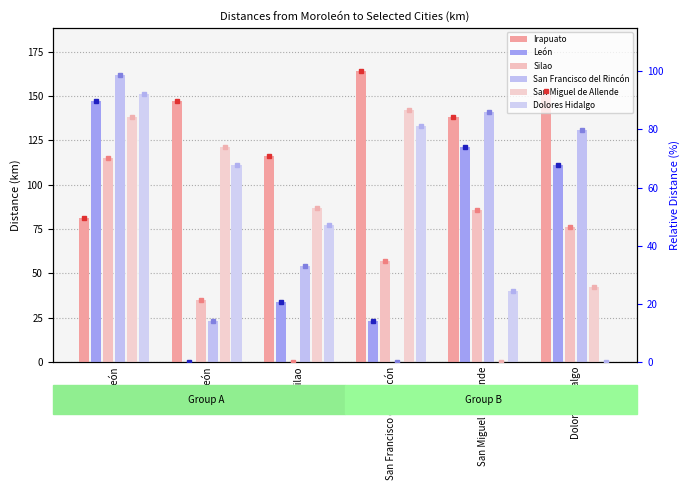

At which label does San Miguel de Allende reach its minimum?

San Miguel de Allende